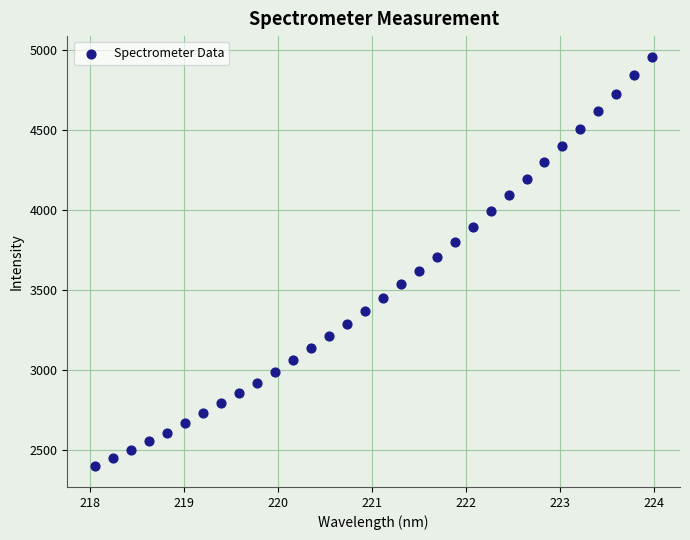

What is the range of X values (max minus min)?

5.9